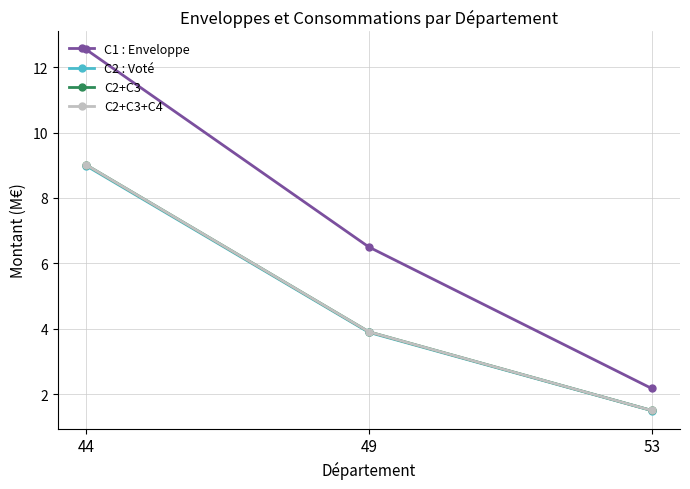

Which series has the largest total across all categories?

C1 : Enveloppe